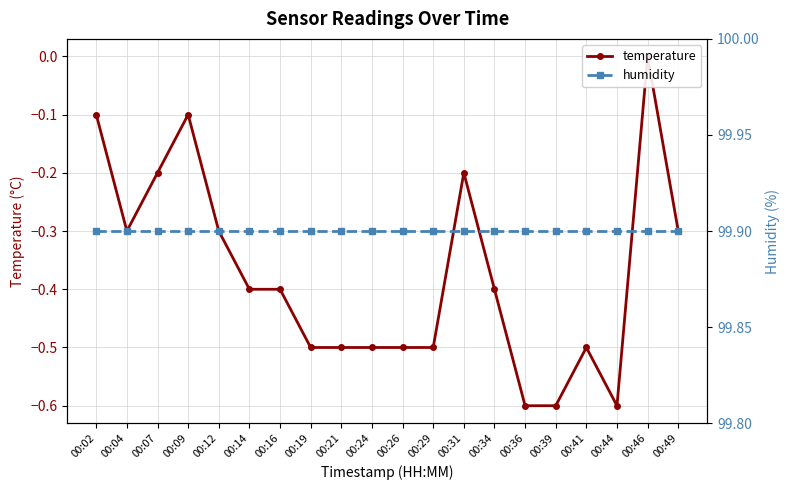

List the series in order of their peak value, lowest first.

temperature, humidity